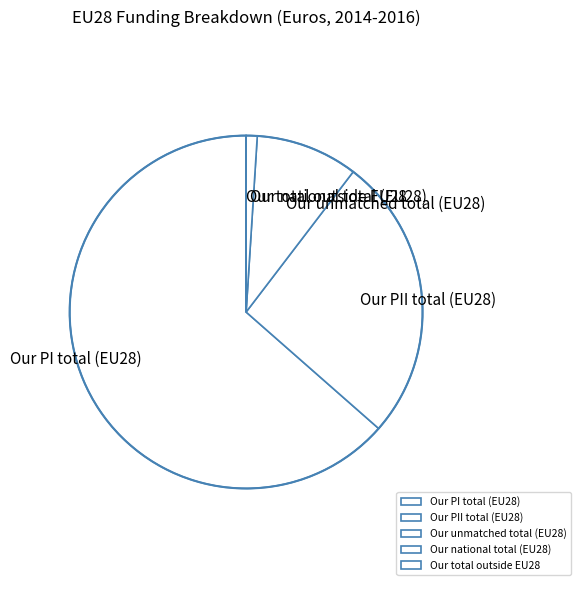

Is there a majority slice in this chart?

Yes